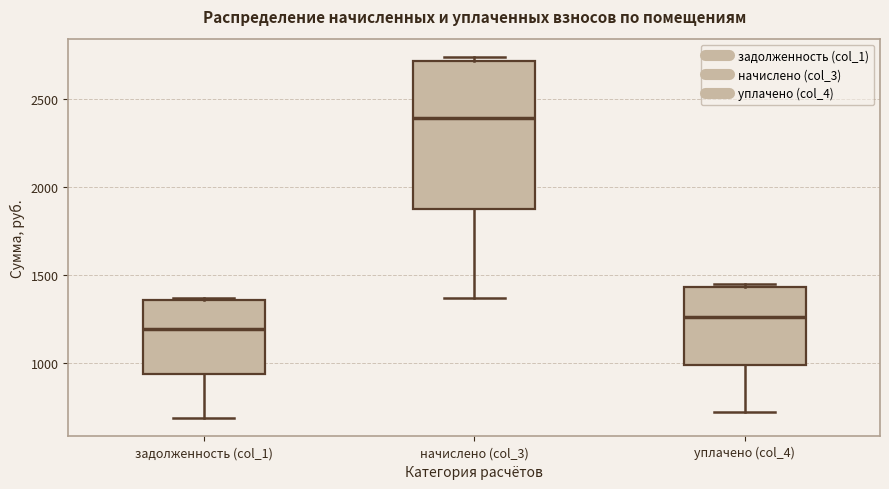

Which box's median line is the highest?

начислено (col_3)